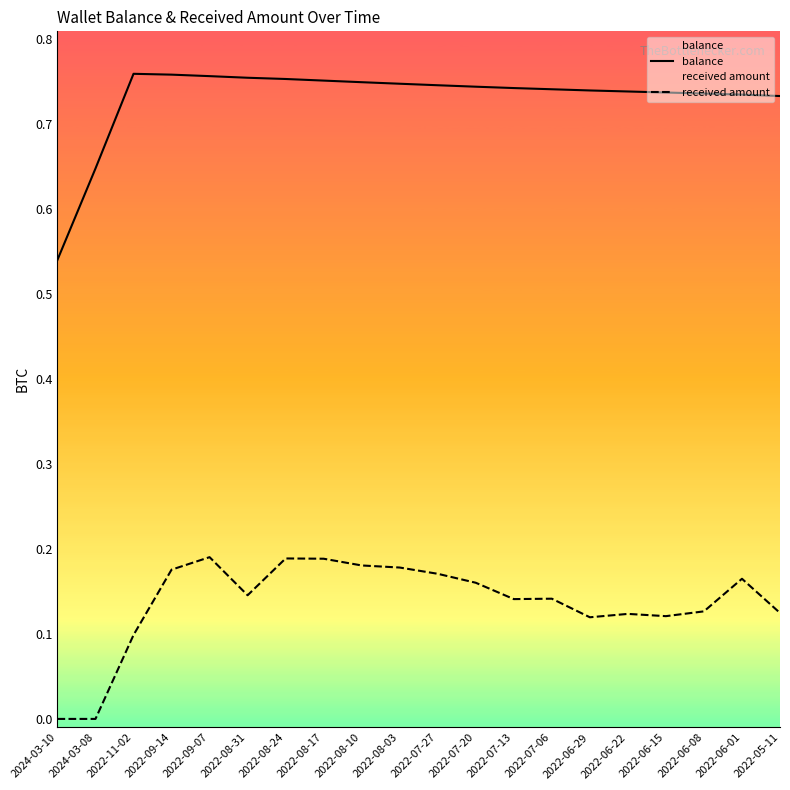

Which has a higher value, 2022-06-15 or 2024-03-08?

2022-06-15